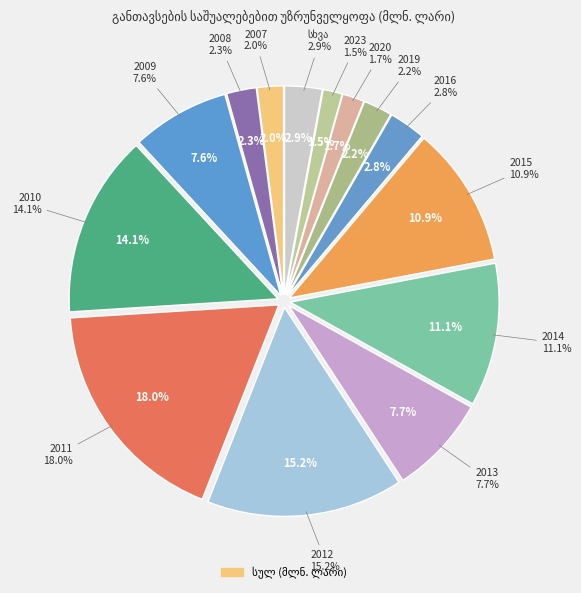

To the nearest percent, what portion does 2012 represent?

15%